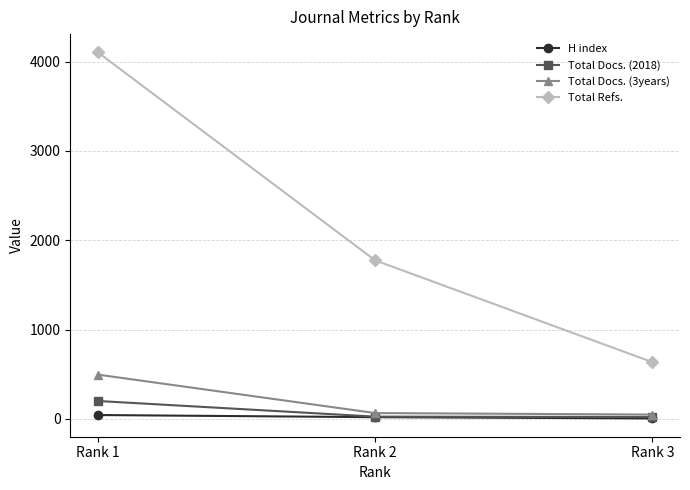

What is the total value across all series at Rank 3?

713